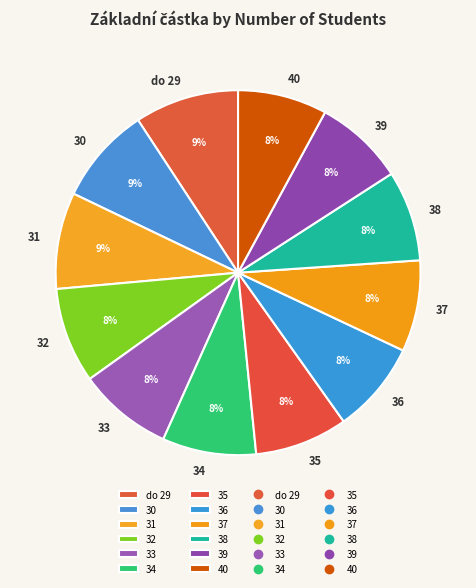

To the nearest percent, what percentage of the pie is 37?

8%